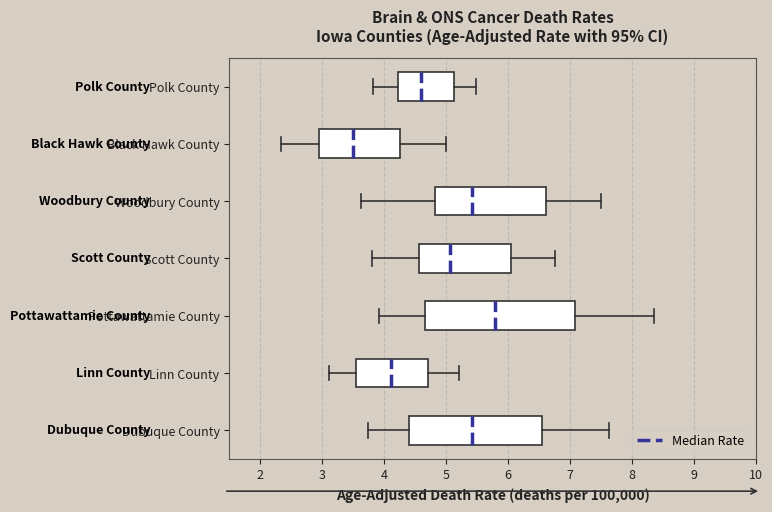

Reading bottom to top, transcribe this box plot: for each box, give where its median line is, the range the box spans, and where its two whiskers end, as read against the x-axis. The values are not printed on the chart, so give them approximately, as read against the axis.

Dubuque County: median 5.4, box 4.4 to 6.6, whiskers 3.7 to 7.6
Linn County: median 4.1, box 3.6 to 4.7, whiskers 3.1 to 5.2
Pottawattamie County: median 5.8, box 4.7 to 7.1, whiskers 3.9 to 8.4
Scott County: median 5.1, box 4.6 to 6.0, whiskers 3.8 to 6.8
Woodbury County: median 5.4, box 4.8 to 6.6, whiskers 3.6 to 7.5
Black Hawk County: median 3.5, box 2.9 to 4.3, whiskers 2.3 to 5.0
Polk County: median 4.6, box 4.2 to 5.1, whiskers 3.8 to 5.5